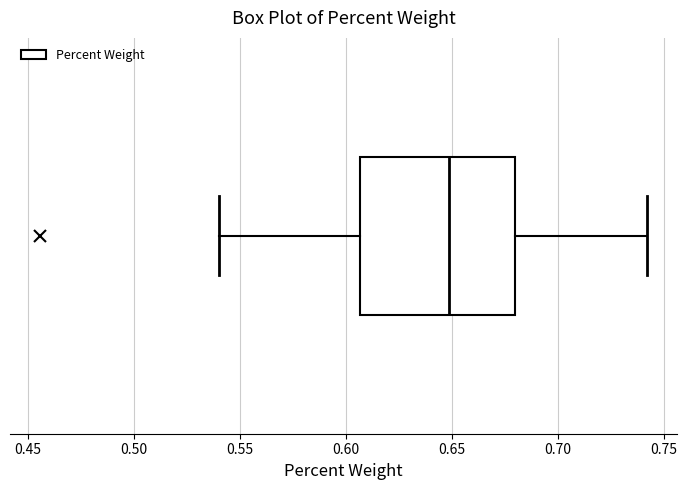

Where is the right edge of the box on the x-axis? The values are not printed on the chart, so give them approximately, as read against the axis.

0.680